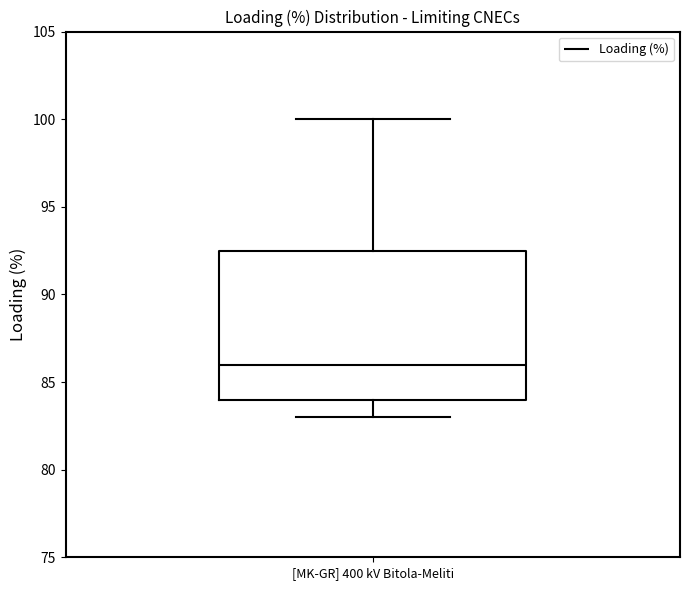

Where does the lower whisker of the box for [MK-GR] 400 kV Bitola-Meliti end on the y-axis? The values are not printed on the chart, so give them approximately, as read against the axis.

83.0